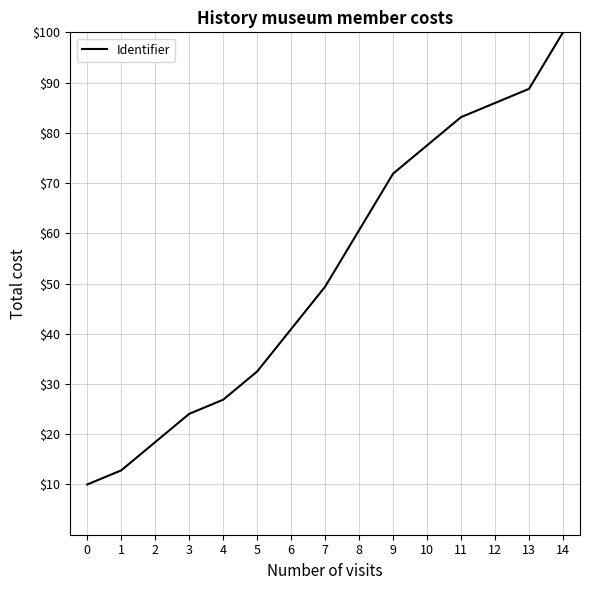

Which has a higher value, 9 or 2?

9